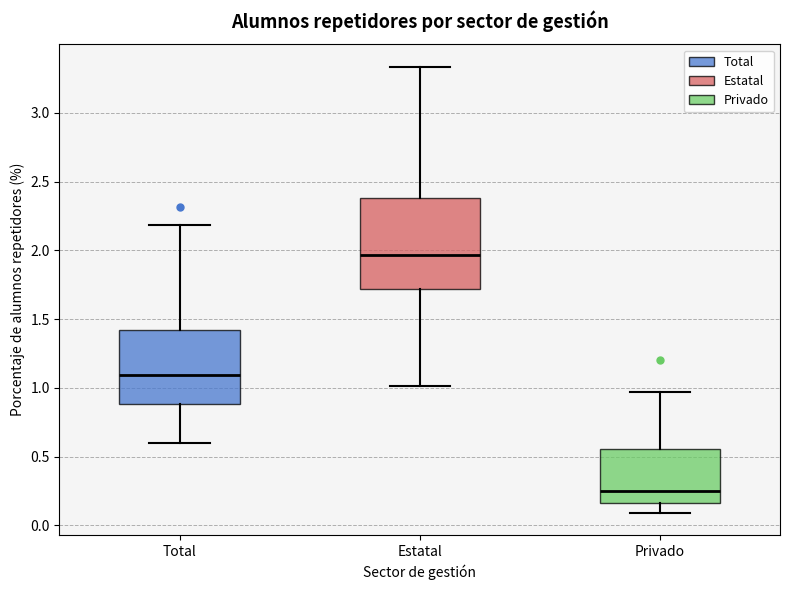

Where does the lower whisker of the box for Estatal end on the y-axis? The values are not printed on the chart, so give them approximately, as read against the axis.

1.00